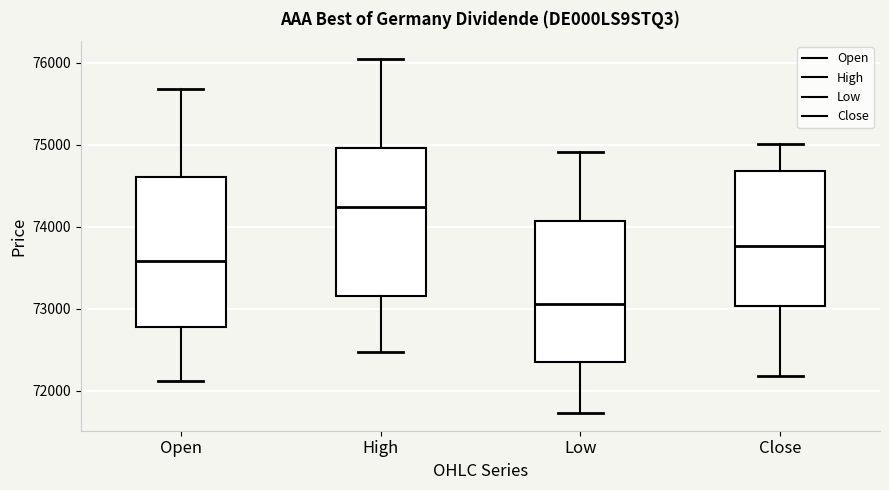

Reading left to right, transcribe this box plot: for each box, give where its median line is, the range the box spans, and where its two whiskers end, as read against the y-axis. The values are not printed on the chart, so give them approximately, as read against the axis.

Open: median 73600, box 72800 to 74600, whiskers 72100 to 75700
High: median 74200, box 73200 to 75000, whiskers 72500 to 76000
Low: median 73100, box 72300 to 74100, whiskers 71700 to 74900
Close: median 73800, box 73000 to 74700, whiskers 72200 to 75000